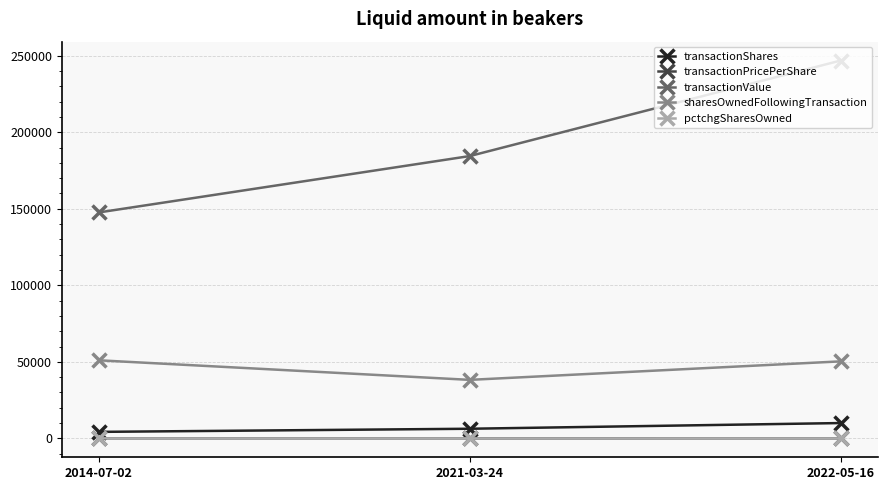

What is the label of the 2nd point from the right?

2021-03-24